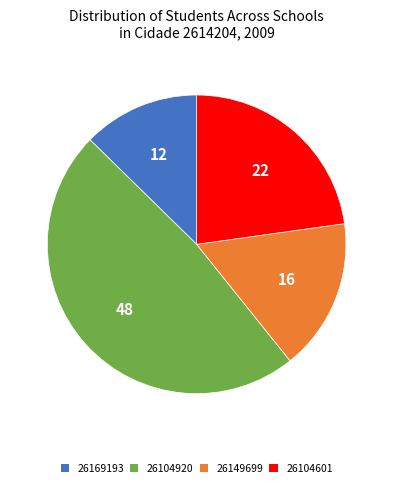

Is the sum of 26169193 and 26149699 greater than half?

No